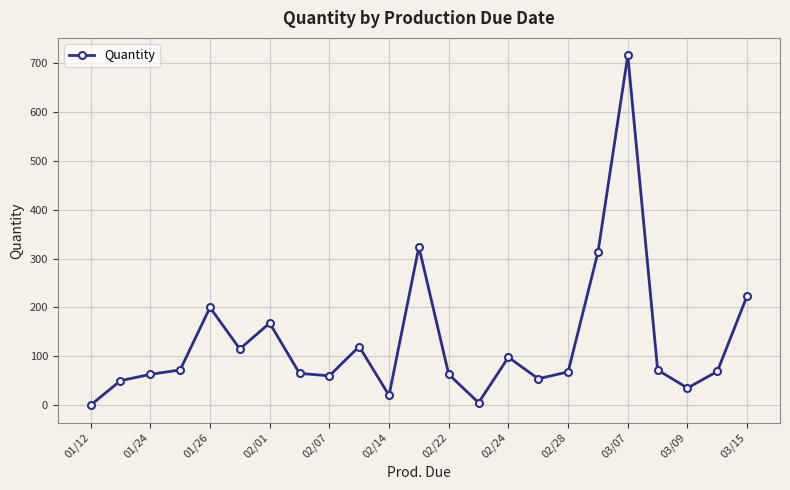

What is the greatest value displayed?

716